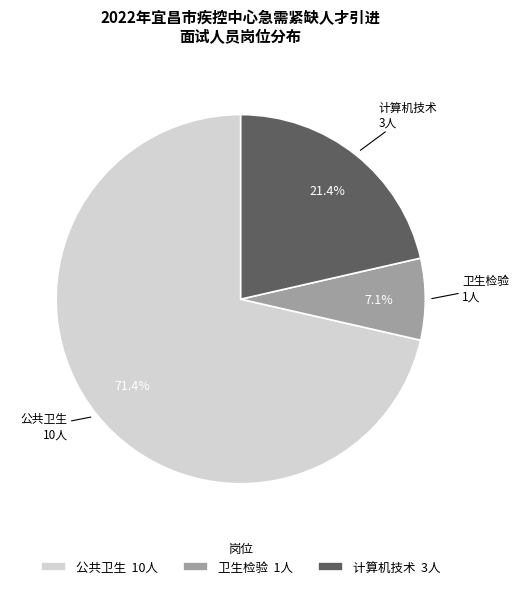

How many slices are in this pie chart?

3